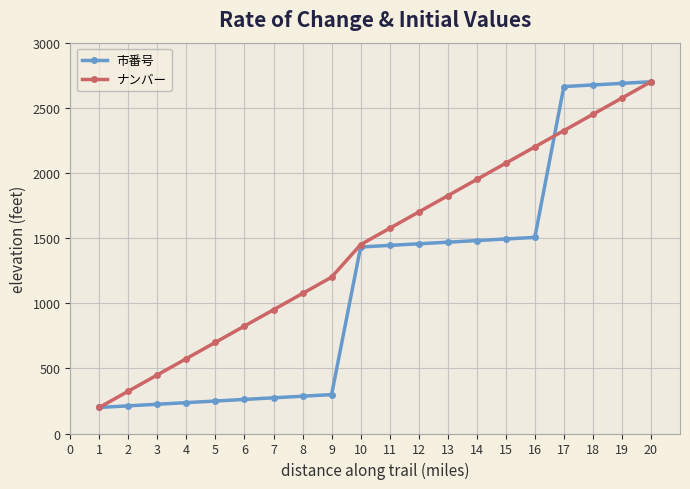

At 18, list the series in order from smallest to largest.

ナンバー, 市番号